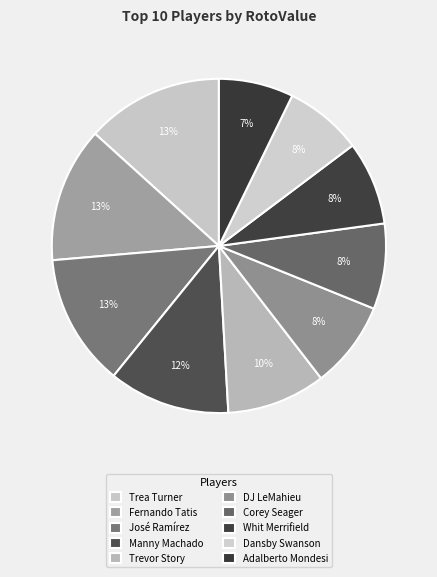

To the nearest percent, what is the difference between the largest and smallest slice percentages?

6%